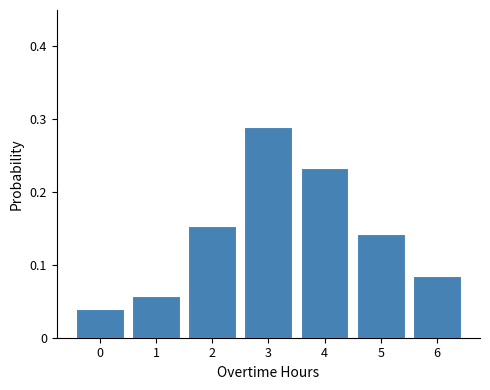

What is the sum of all values?

1.0